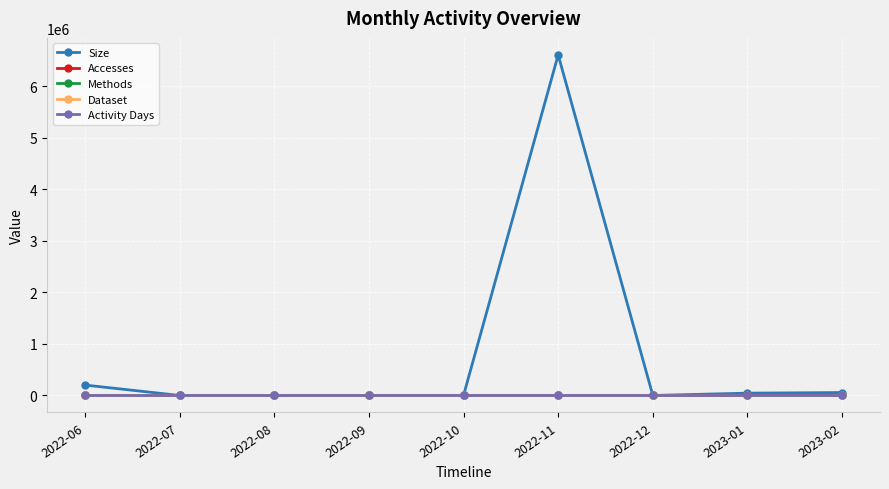

True or false: Methods and Size intersect in this chart.

False